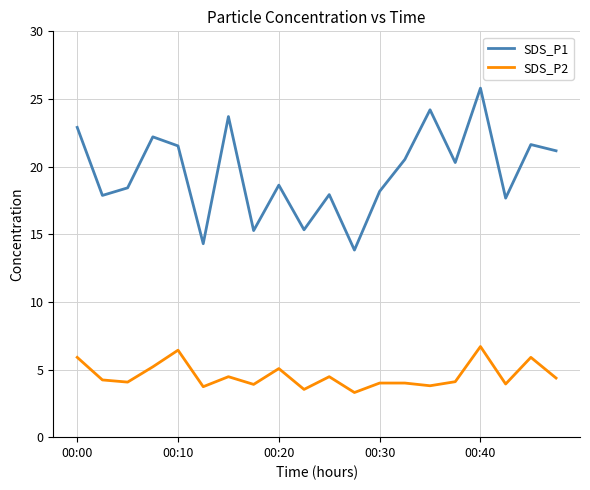

What is the minimum value for SDS_P2?

3.3